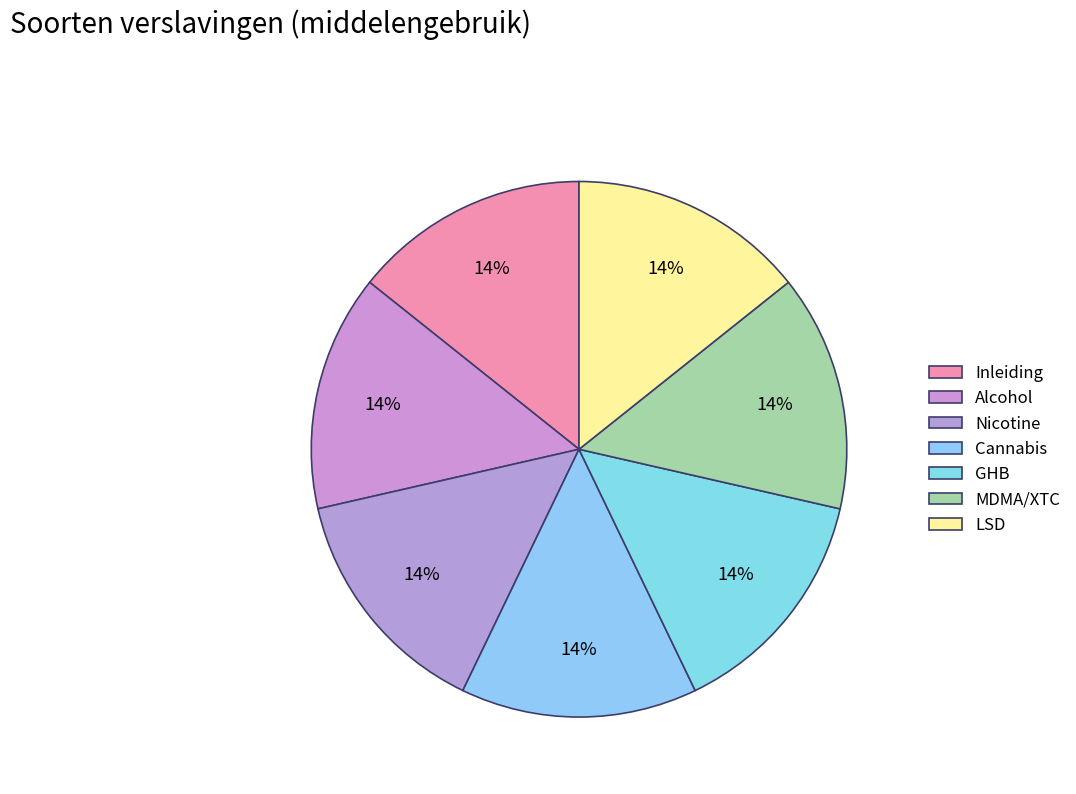

How many segments does this pie chart have?

7